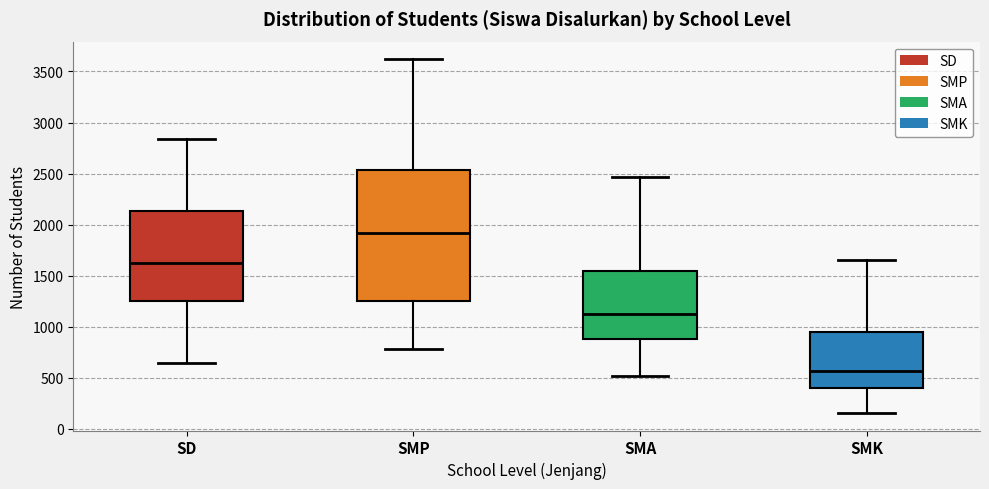

Which box's median line is the highest?

SMP